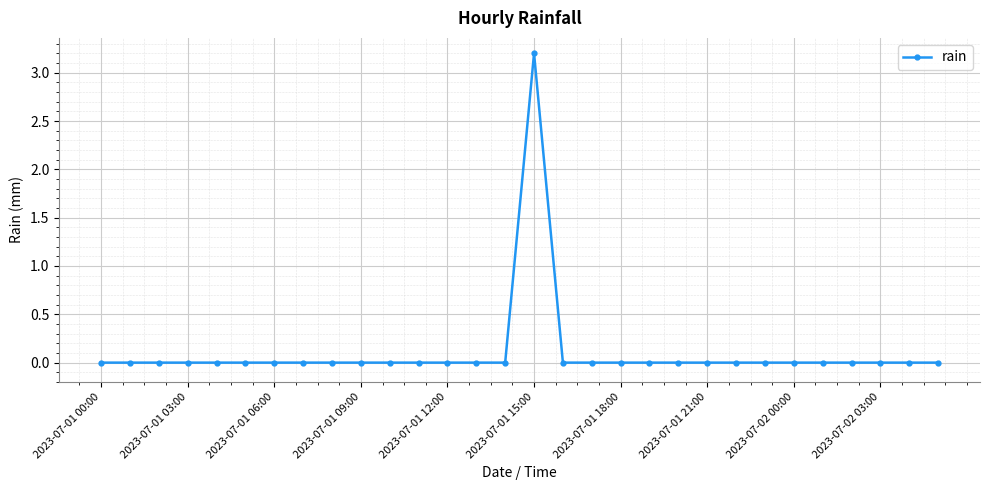

What is the greatest value displayed?

3.2